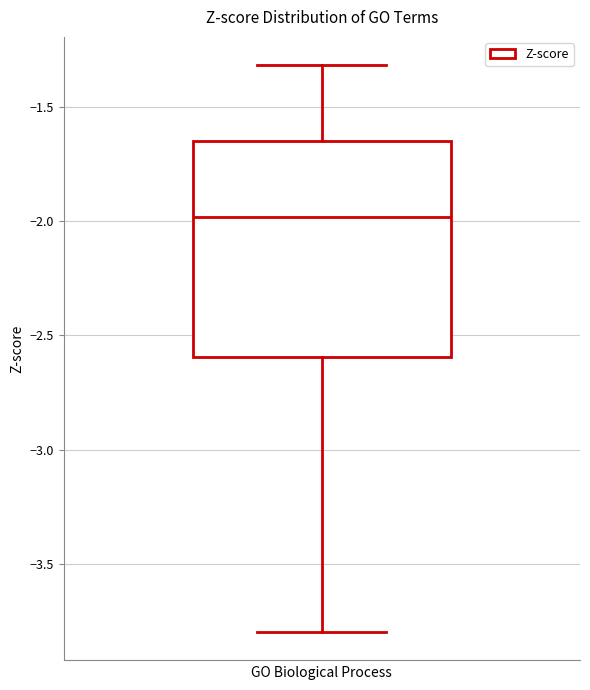

Transcribe this box plot: give where the median line is, the range the box spans, and where the two whiskers end, as read against the y-axis. The values are not printed on the chart, so give them approximately, as read against the axis.

median -2.00, box -2.60 to -1.65, whiskers -3.80 to -1.30